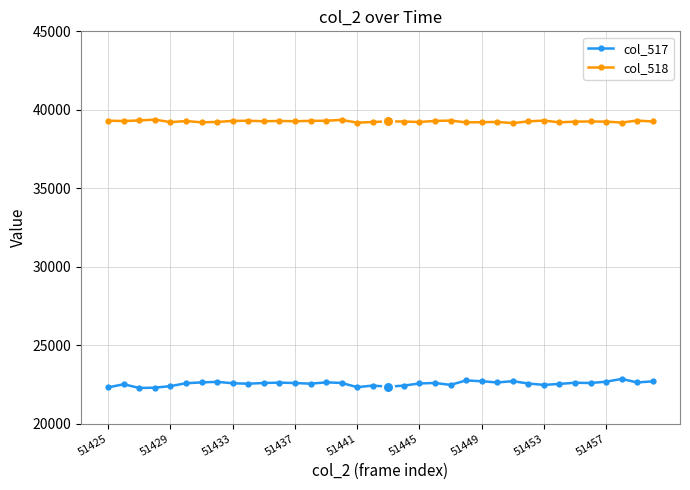

What is the value of the col_518 point at the 7th from the left?

39200